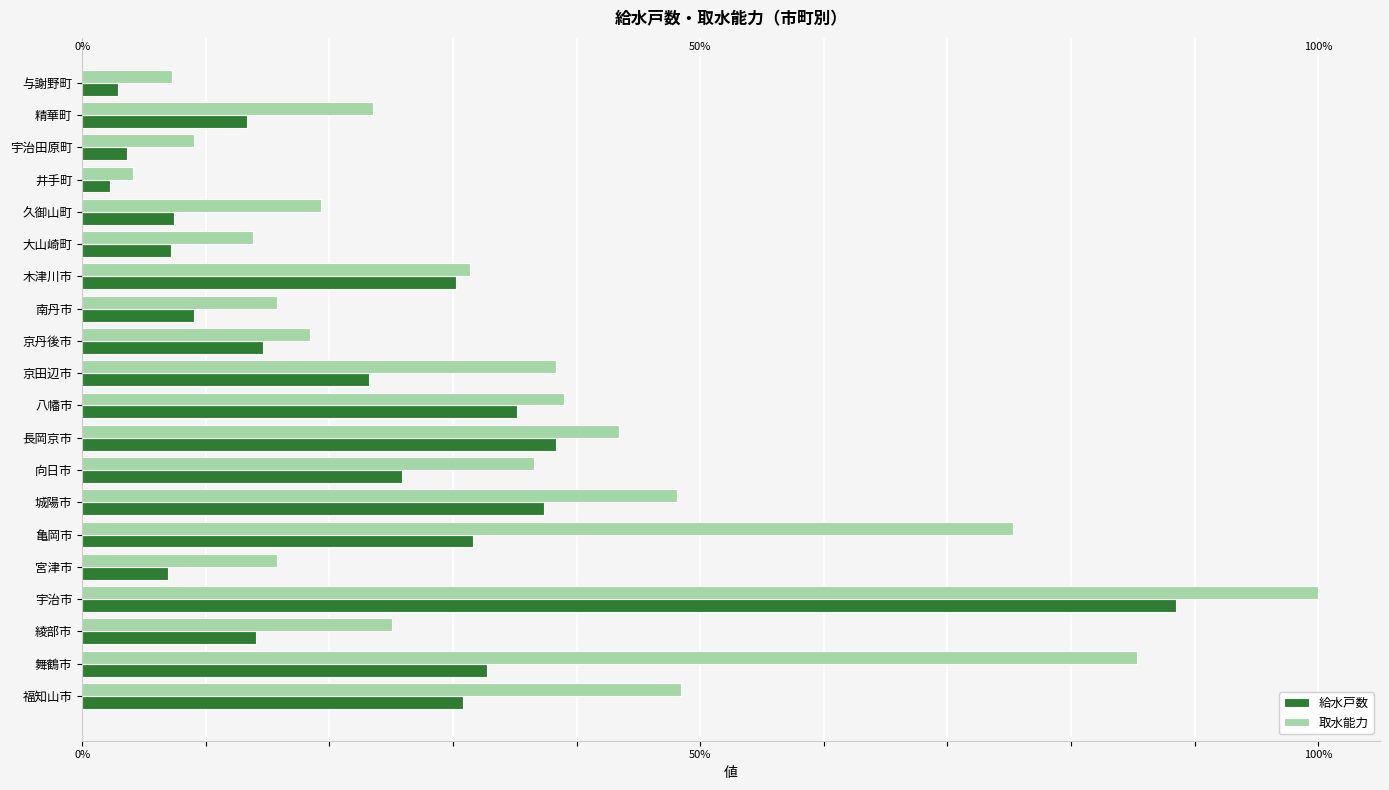

What are all the series names shown in the legend?

給水戸数, 取水能力